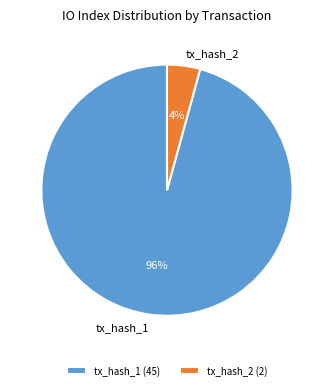

How many segments does this pie chart have?

2